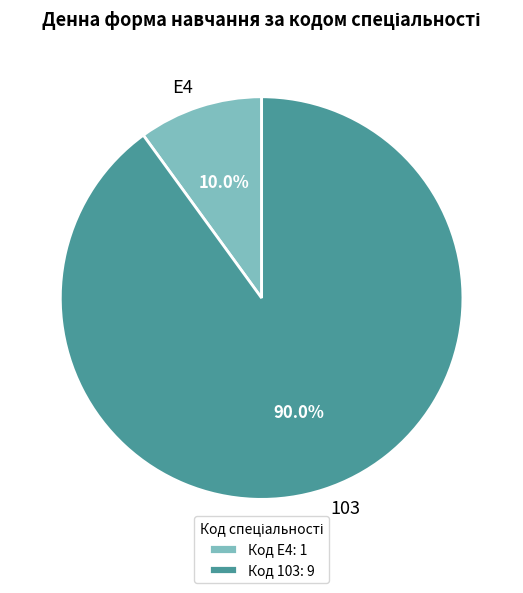

Which has a higher value, Код 103: 9 or Код E4: 1?

Код 103: 9